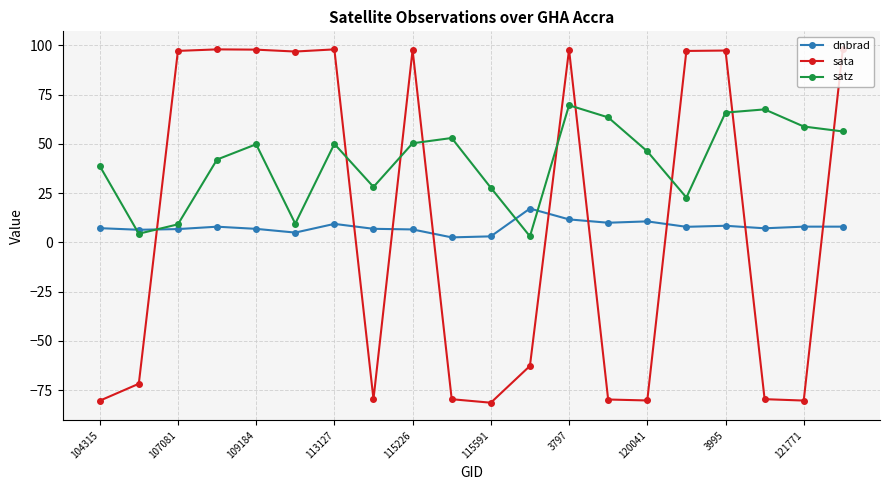

What is the minimum value shown in the chart?

-81.4